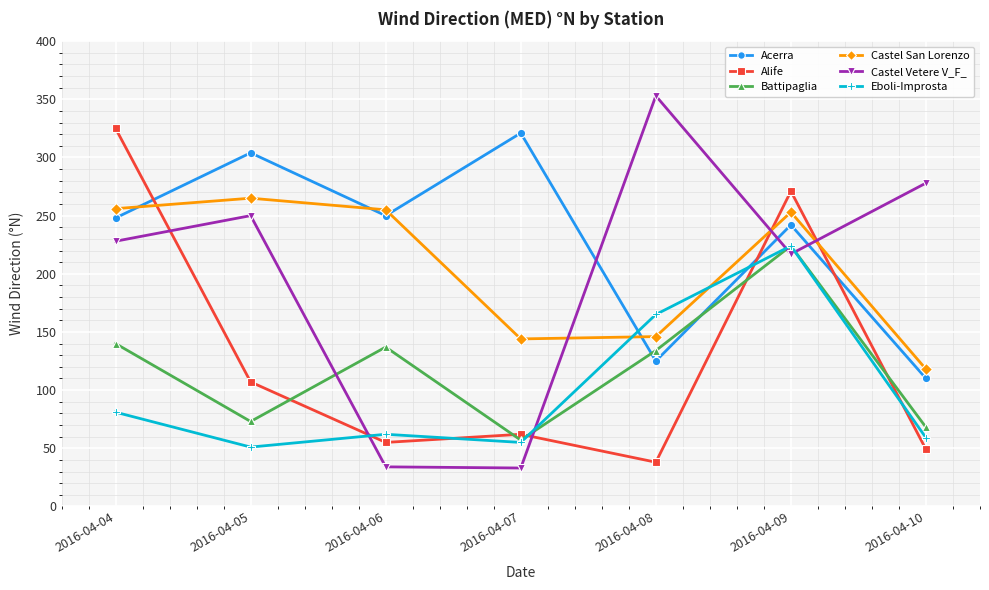

What is the value of the Acerra point at the 4th from the left?

321